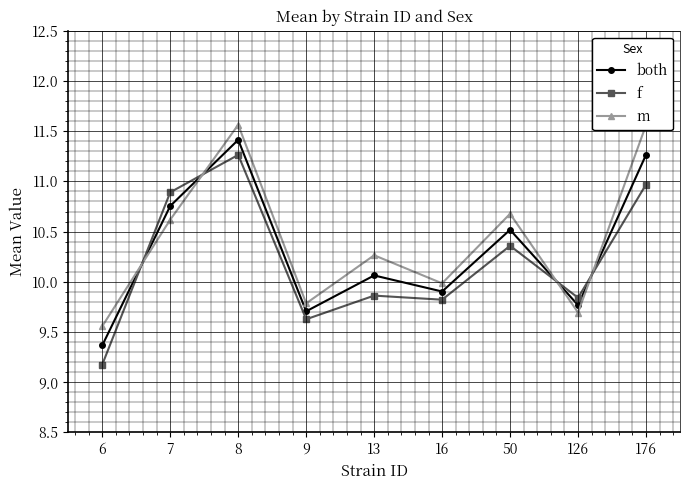

What is the smallest value displayed?

9.2